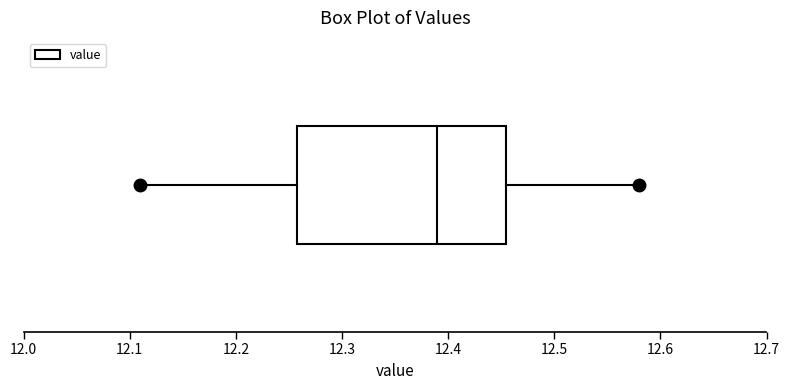

Read this box plot against the x-axis: the position of the median line, the range covered by the box, and the ends of both whiskers. The values are not printed on the chart, so give them approximately, as read against the axis.

median 12.39, box 12.26 to 12.46, whiskers 12.11 to 12.58